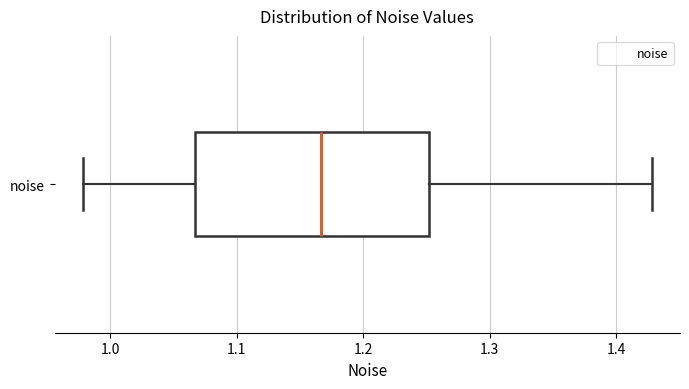

Read this box plot against the x-axis: the position of the median line, the range covered by the box, and the ends of both whiskers. The values are not printed on the chart, so give them approximately, as read against the axis.

median 1.17, box 1.07 to 1.25, whiskers 0.98 to 1.43